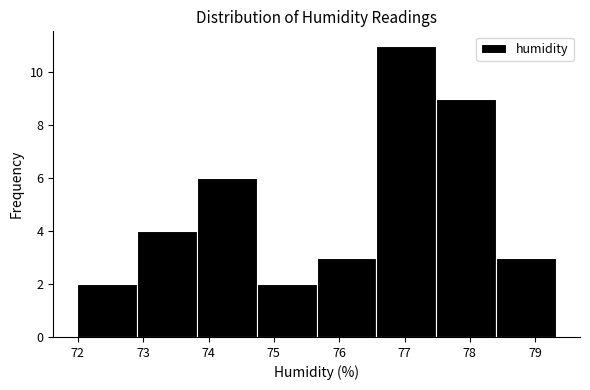

Which range on the x-axis has the tallest bar?

76.6 to 77.5